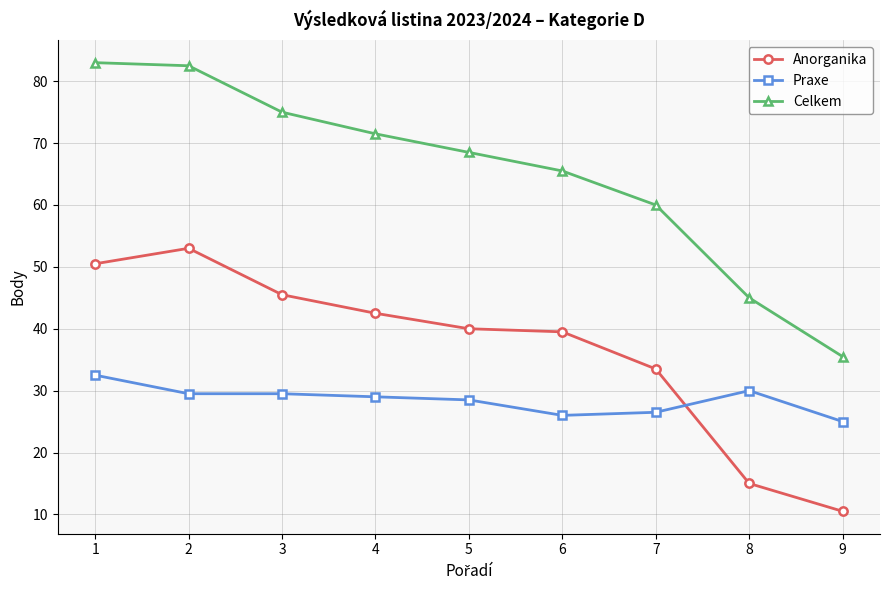

True or false: Anorganika and Celkem intersect in this chart.

False